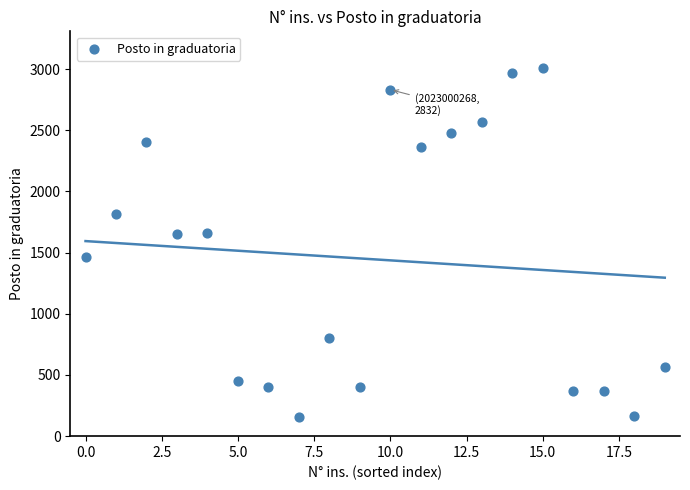

What is the range of Y values (max minus min)?

2854